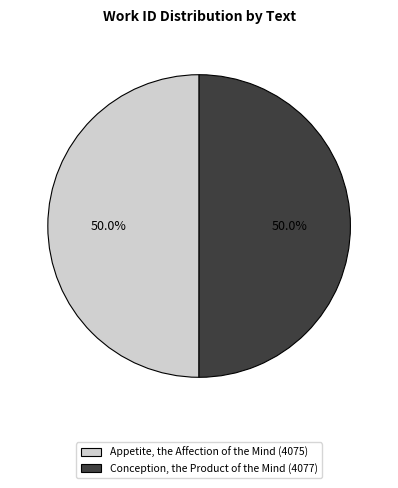

How many segments does this pie chart have?

2